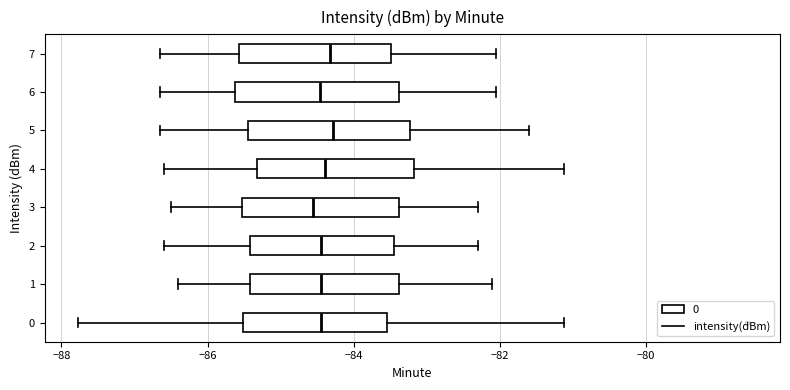

Where is the right edge of the box at y = 2 on the x-axis? The values are not printed on the chart, so give them approximately, as read against the axis.

-83.4